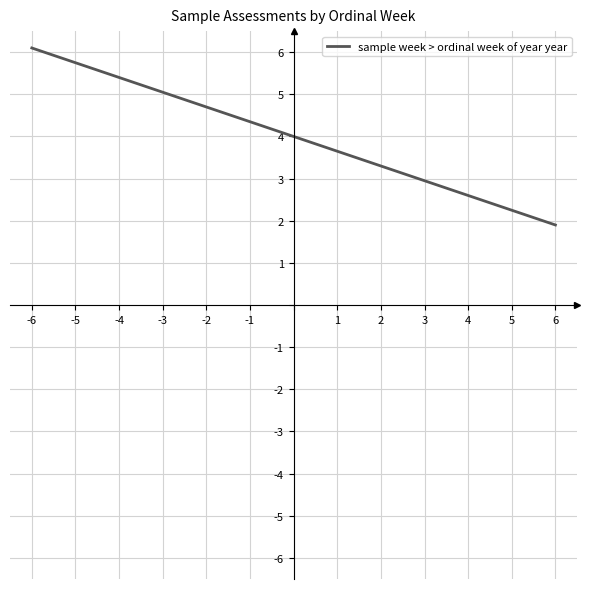

What is the minimum value shown in the chart?

1.9